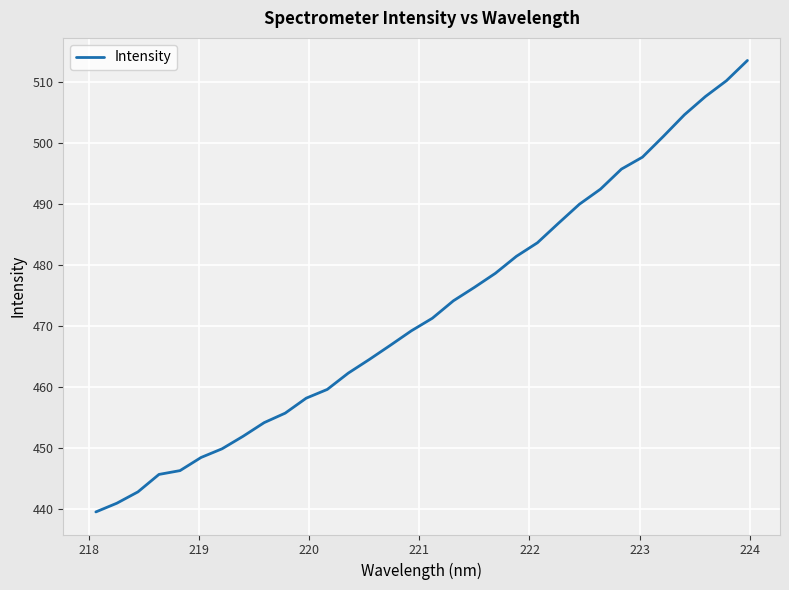

What is the difference between the maximum and minimum values?

74.0